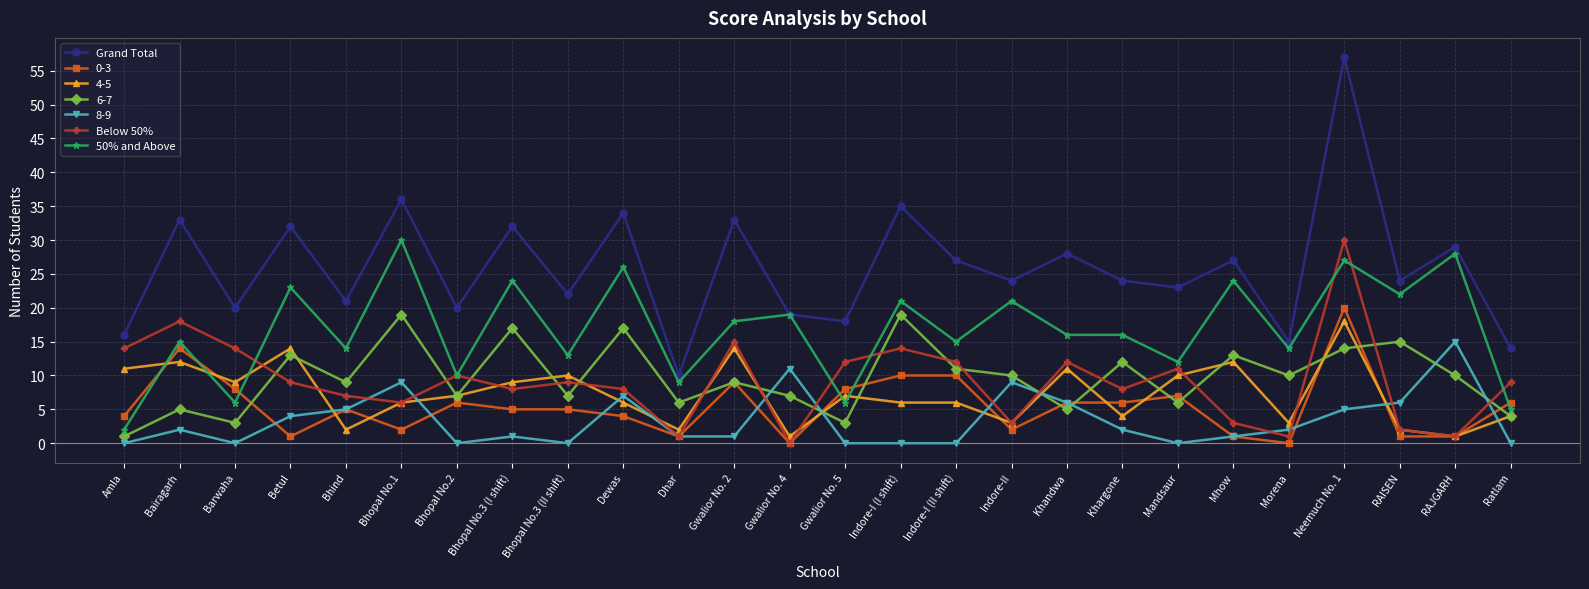

Where is the first local maximum for 6-7?

Bairagarh